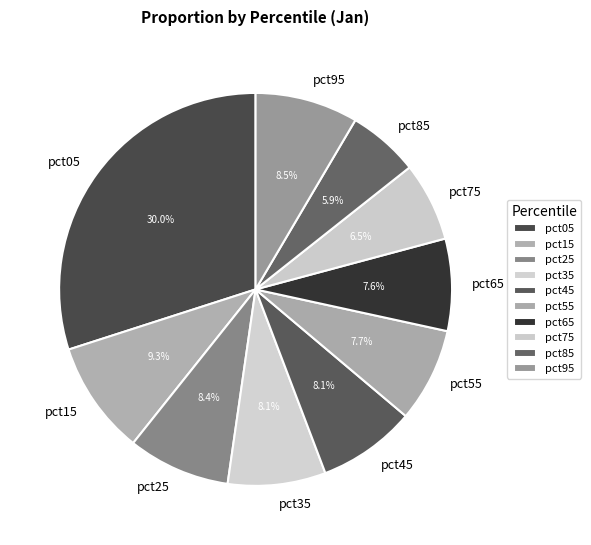

Which slice is the largest?

pct05